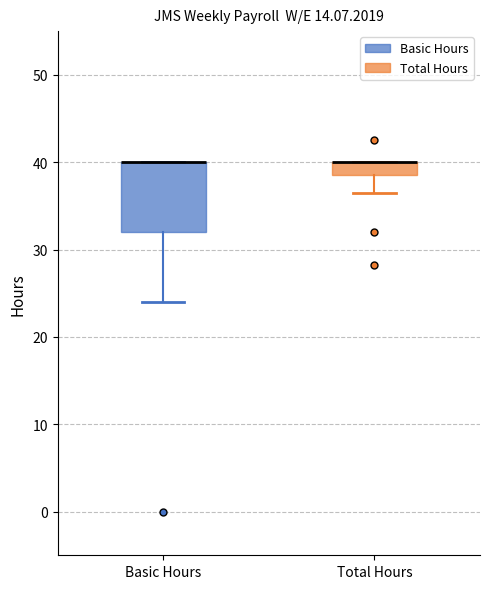

Where is the lower edge of the box for Total Hours on the y-axis? The values are not printed on the chart, so give them approximately, as read against the axis.

39